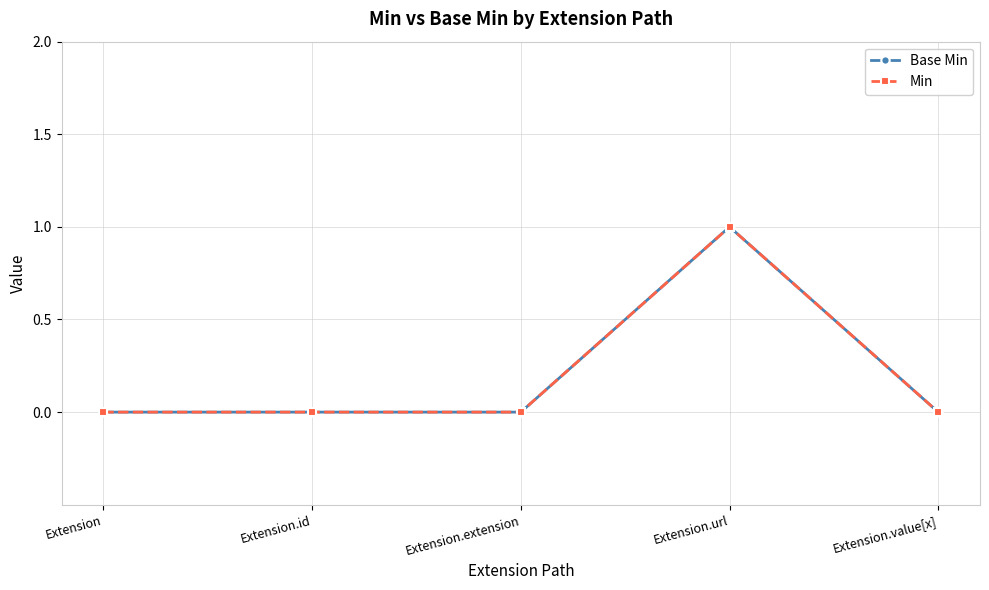

Between Extension.url and Extension.id, which is larger?

Extension.url